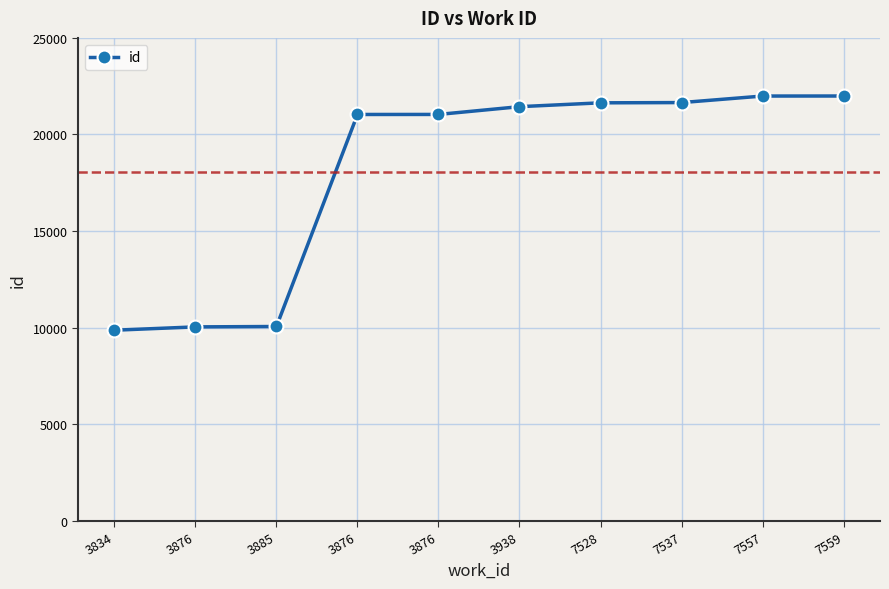

Which has a higher value, 3876 or 7557?

7557